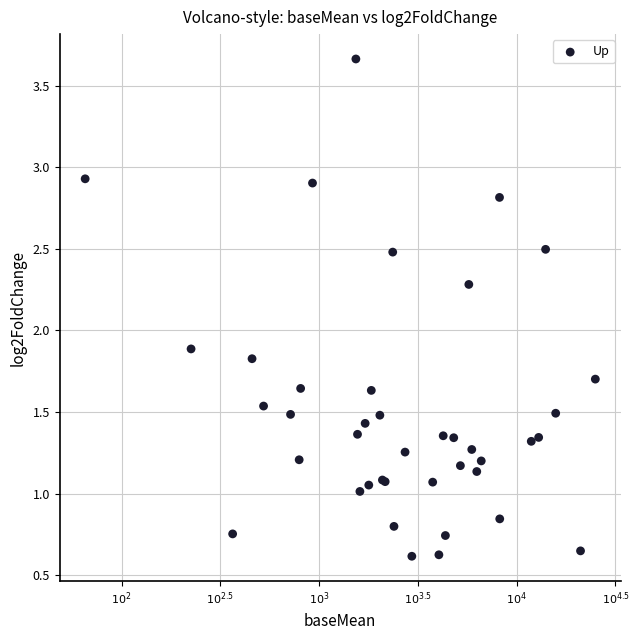

What Y value in the scatter plot is closest to 2?

1.9